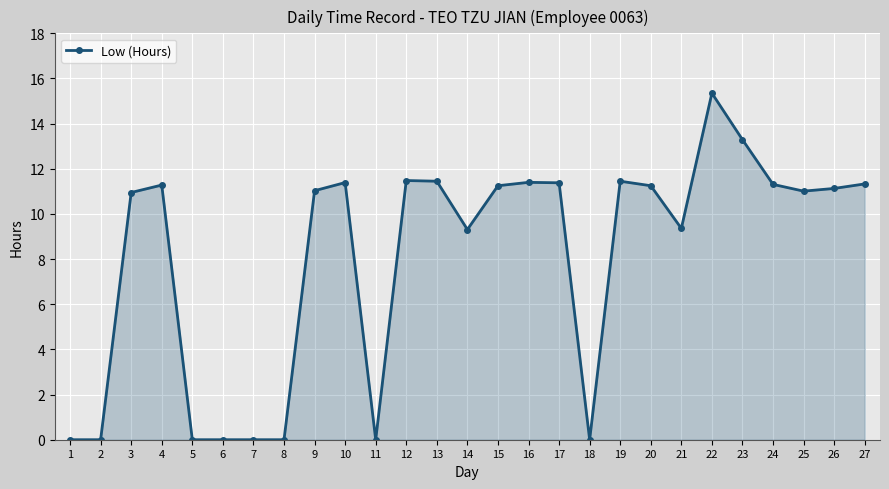

Where is the first local maximum?

4